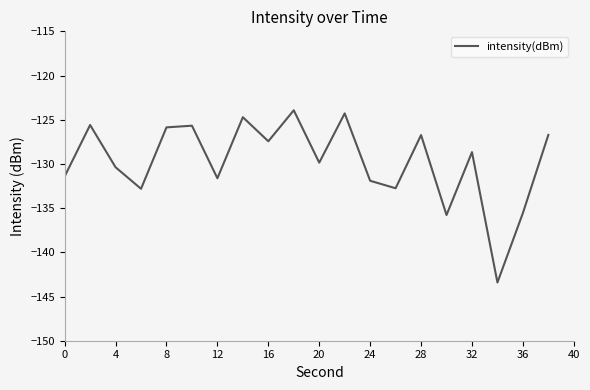

What is the sum of all values?

-2595.1